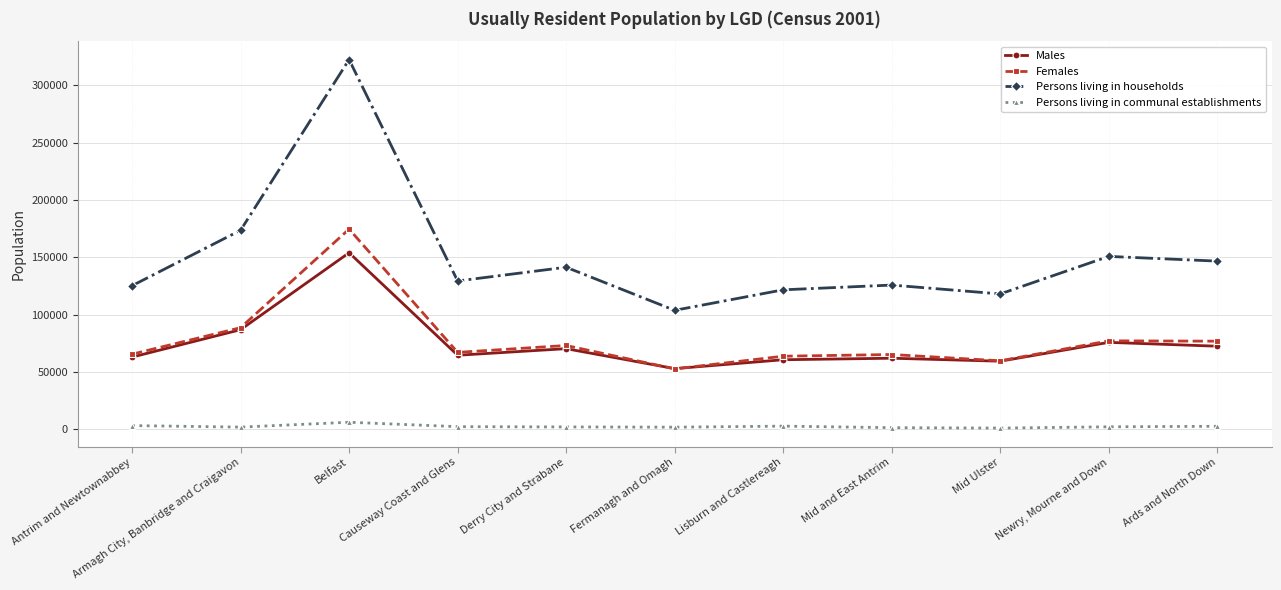

True or false: Persons living in communal establishments and Females cross at least once.

False